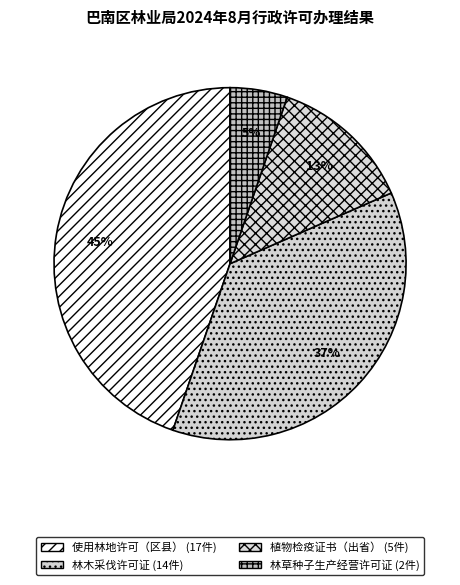

Count the number of slices in the pie.

4